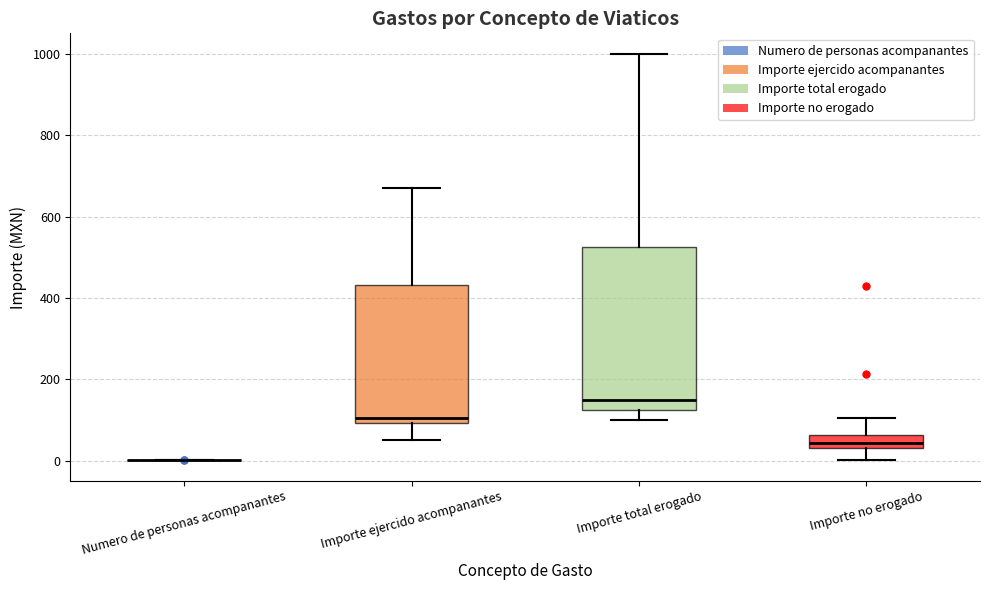

Reading left to right, read every box against the y-axis: the position of its median line, the range the box covers, and the ends of its whiskers. The values are not printed on the chart, so give them approximately, as read against the axis.

Numero de personas acompanantes: box collapsed to a line at 0, whiskers 0 to 0
Importe ejercido acompanantes: median 100 (just above the box's lower edge), box 100 to 440, whiskers 60 to 680
Importe total erogado: median 160, box 120 to 520, whiskers 100 to 1000
Importe no erogado: median 40 (inside the box), box 40 to 60, whiskers 0 to 100